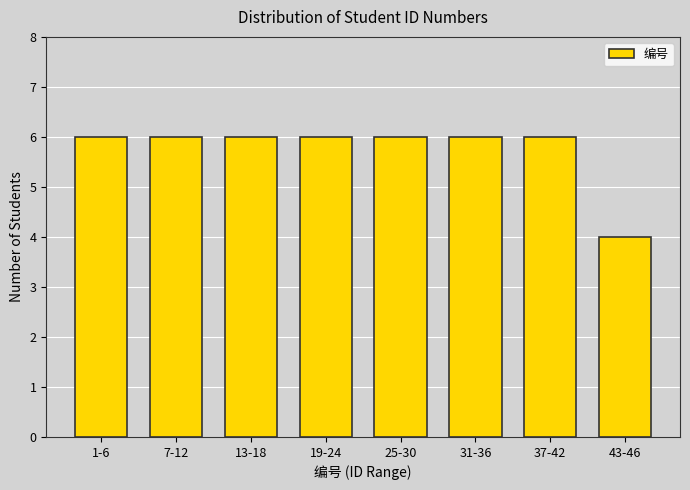

Reading left to right, what are all the values shown in this chart?

6	6	6	6	6	6	6	4